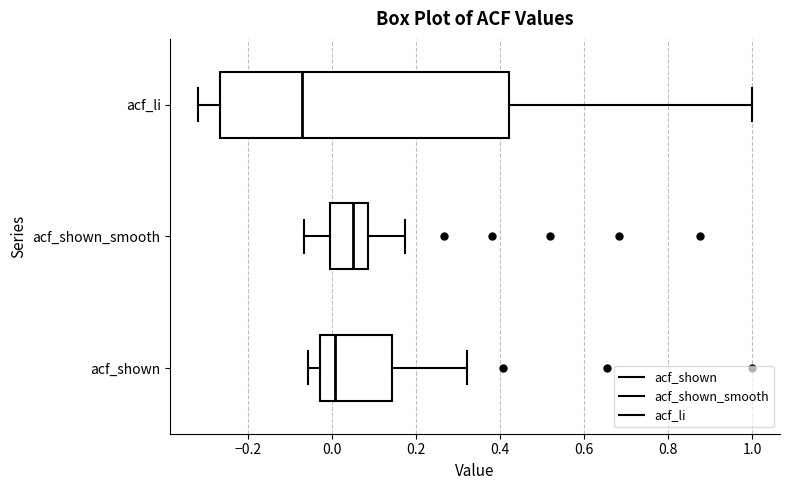

Reading bottom to top, transcribe this box plot: for each box, give where its median line is, the range the box spans, and where its two whiskers end, as read against the x-axis. The values are not printed on the chart, so give them approximately, as read against the axis.

acf_shown: median 0.00, box -0.02 to 0.14, whiskers -0.06 to 0.32
acf_shown_smooth: median 0.04, box 0.00 to 0.08, whiskers -0.06 to 0.18
acf_li: median -0.08, box -0.26 to 0.42, whiskers -0.32 to 1.00